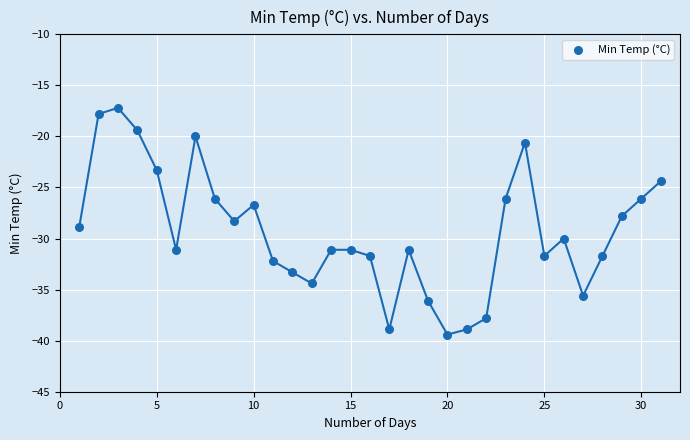

What is the range of X values (max minus min)?

30.0